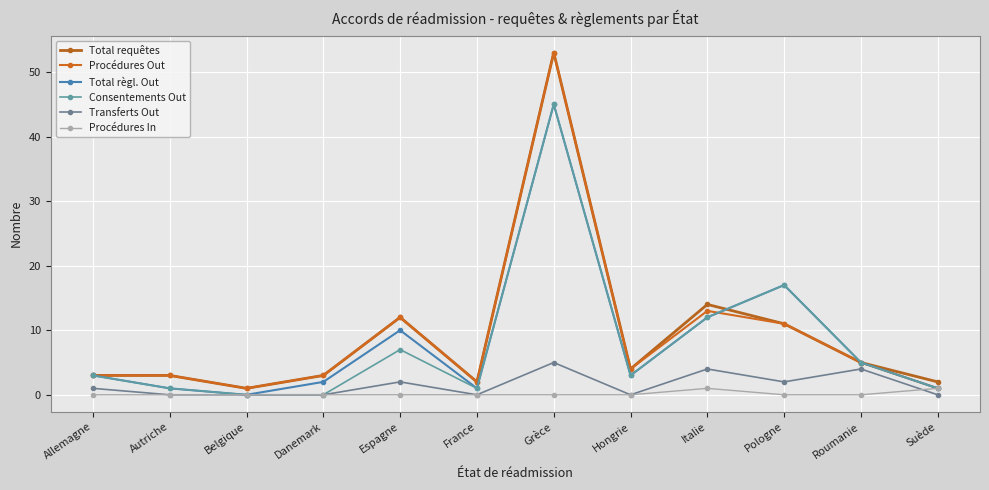

What is the total value across all series at Grèce?

201